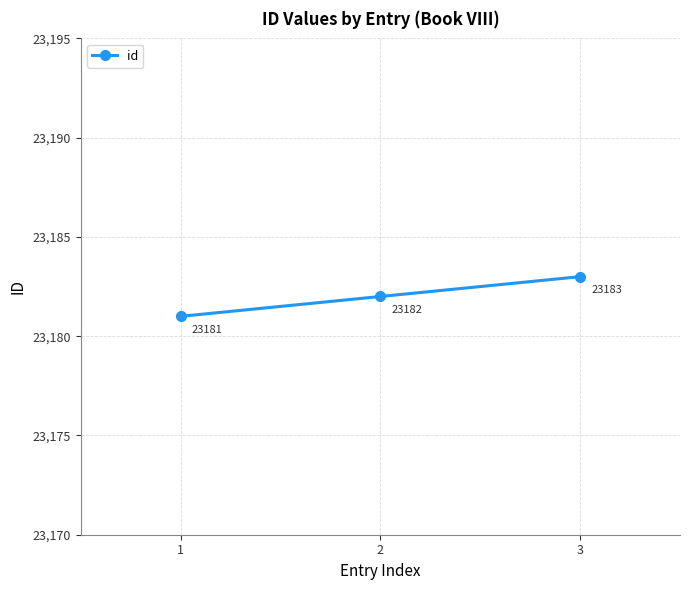

What is the change in value from 1 to 2?

+1